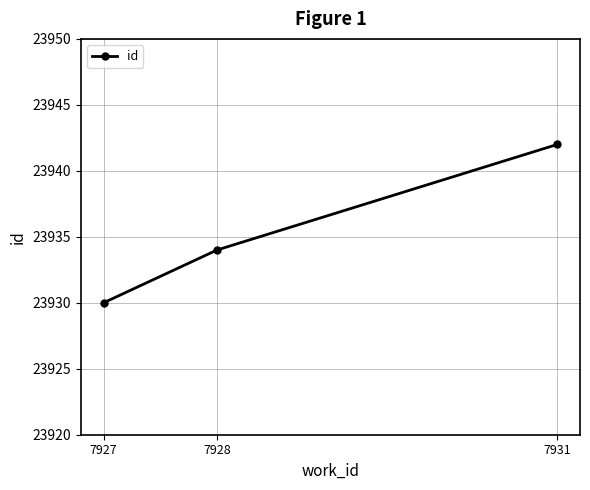

True or false: the data shows 7537 at 7928.

False